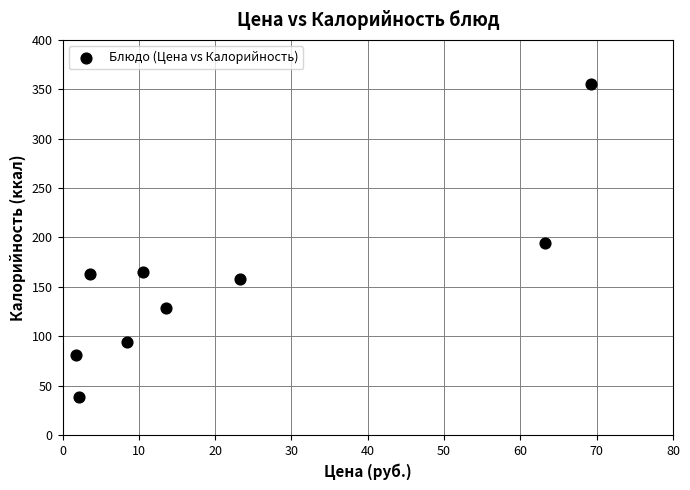

What is the range of X values (max minus min)?

67.5